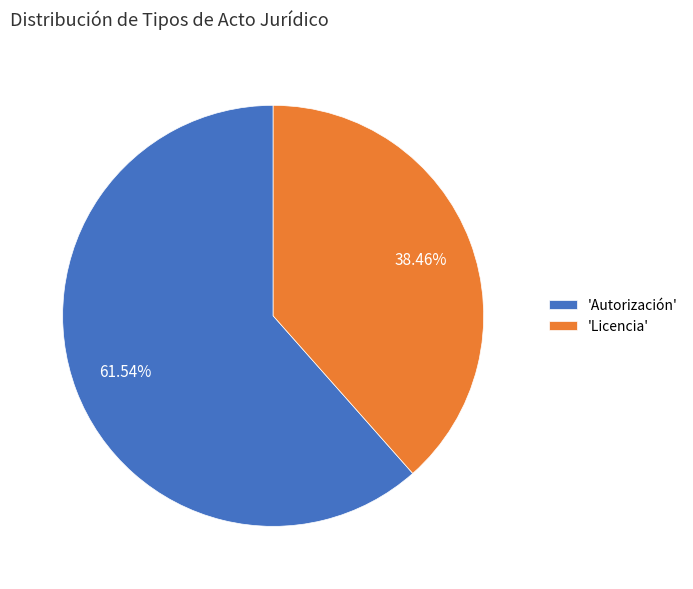

Is 'Licencia' the majority of the pie?

No